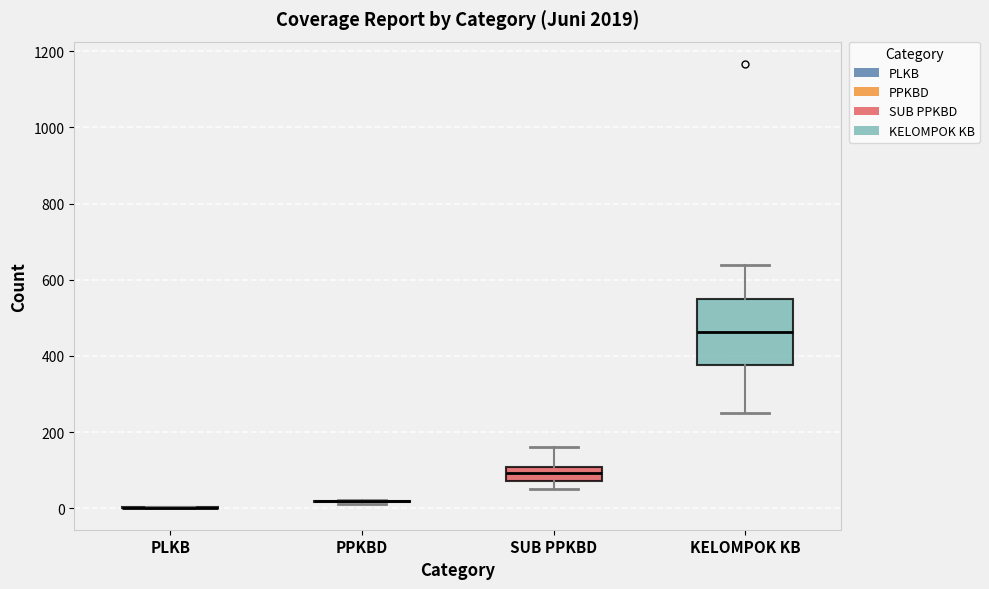

Reading left to right, transcribe this box plot: for each box, give where its median line is, the range the box spans, and where its two whiskers end, as read against the y-axis. The values are not printed on the chart, so give them approximately, as read against the axis.

PLKB: box collapsed to a line at 0, whiskers 0 to 0
PPKBD: box collapsed to a line at 20, whiskers 20 to 20
SUB PPKBD: median 100 (inside the box), box 80 to 100, whiskers 60 to 160
KELOMPOK KB: median 460, box 380 to 540, whiskers 240 to 640